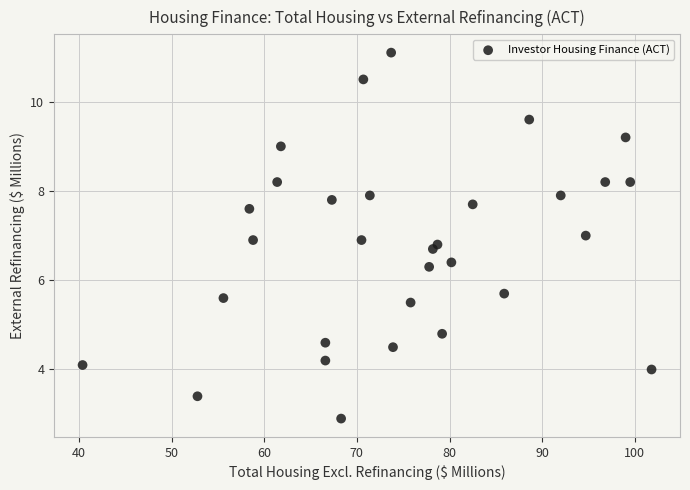

What is the range of X values (max minus min)?

61.4